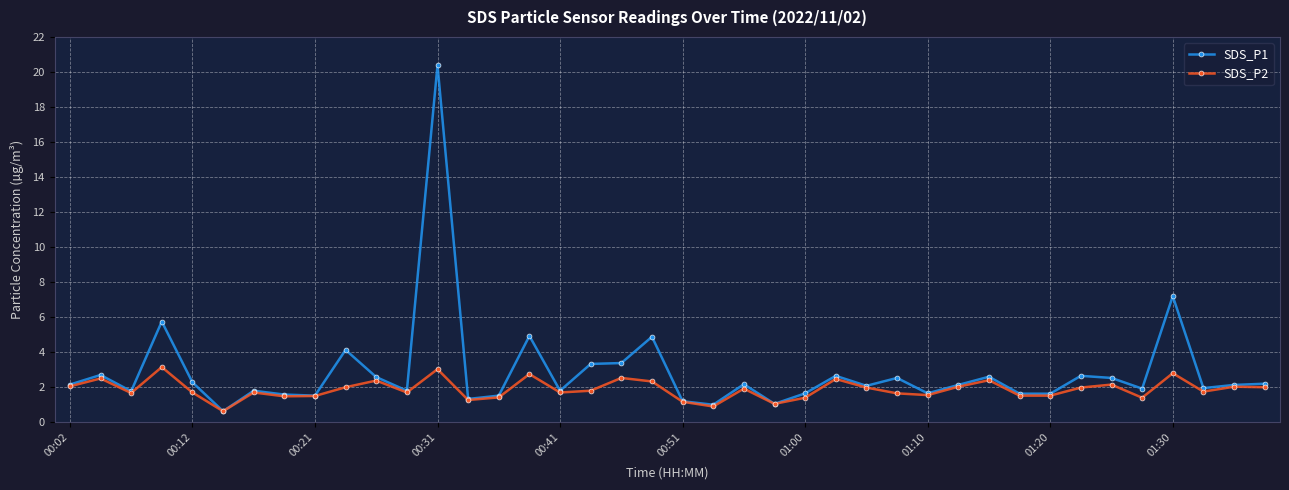

Rank the series by their maximum value, from lowest to highest.

SDS_P2, SDS_P1